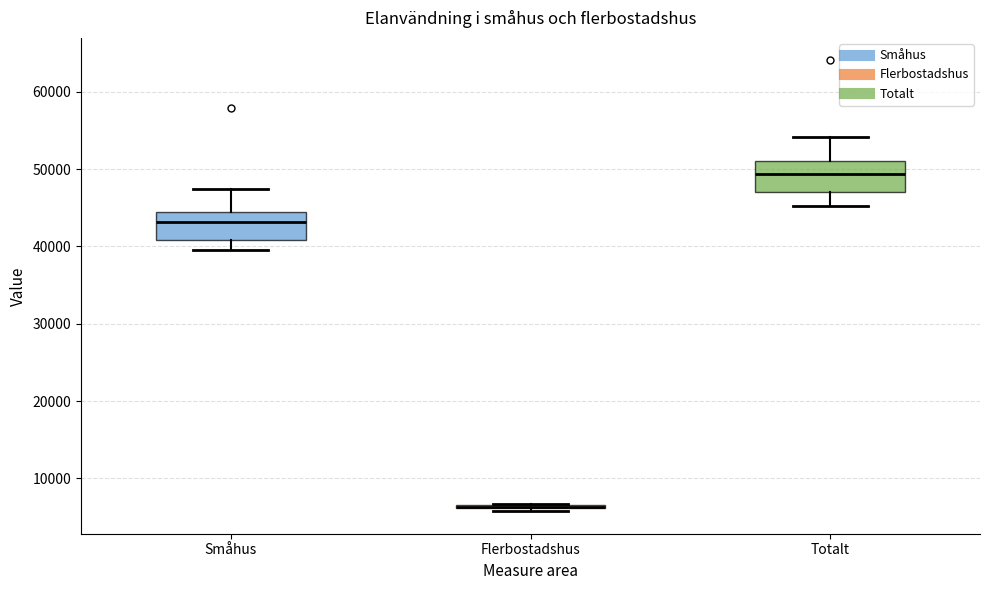

Reading left to right, read every box against the y-axis: the position of its median line, the range the box covers, and the ends of its whiskers. The values are not printed on the chart, so give them approximately, as read against the axis.

Småhus: median 43000, box 41000 to 45000, whiskers 39000 to 47000
Flerbostadshus: box collapsed to a line at 6000, whiskers 6000 to 7000
Totalt: median 49000, box 47000 to 51000, whiskers 45000 to 54000